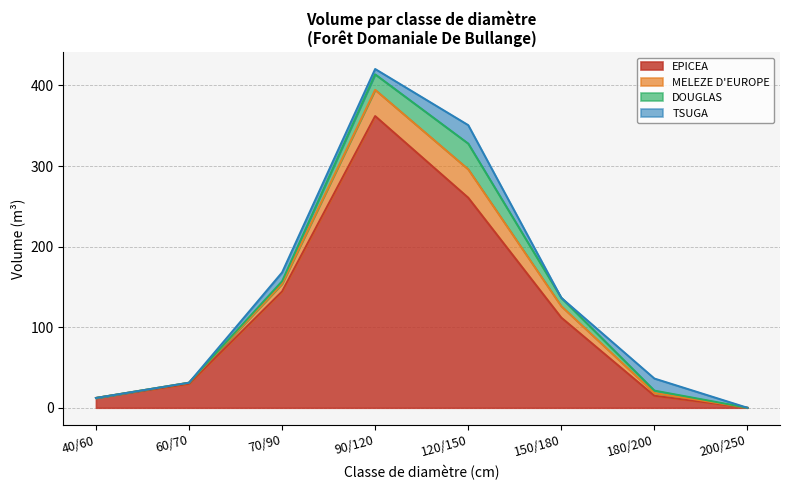

At which category is the sum across all series the highest?

90/120